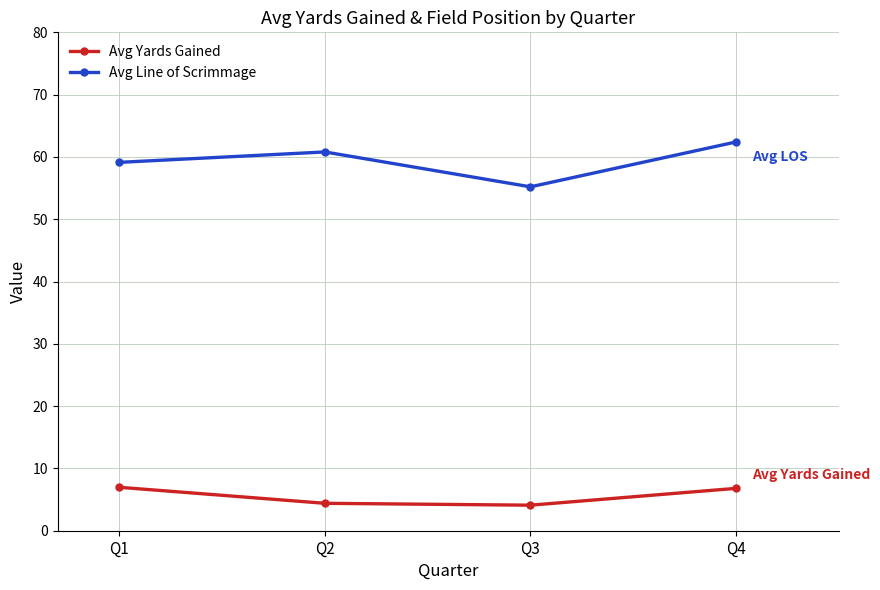

What is the difference between the maximum and second lowest values in the Avg Line of Scrimmage series?

3.3